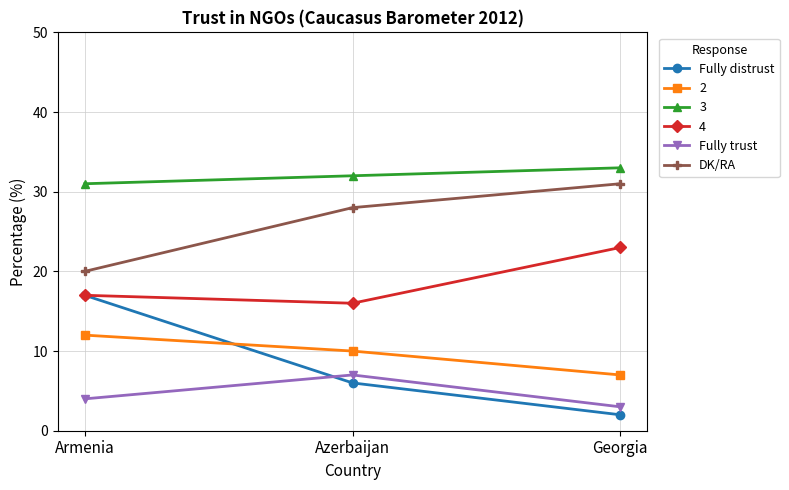

What is the label of the 3rd point from the right?

Armenia